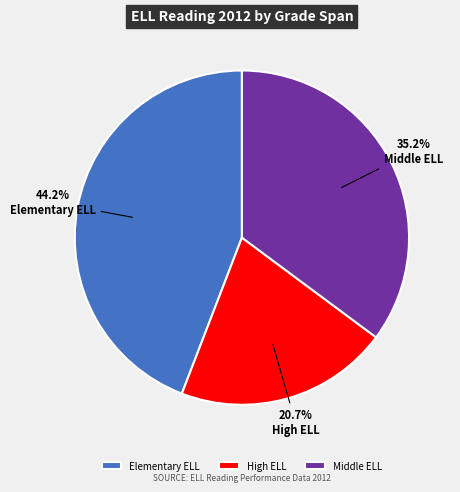

Rank the categories by value from lowest to highest.

High ELL, Middle ELL, Elementary ELL